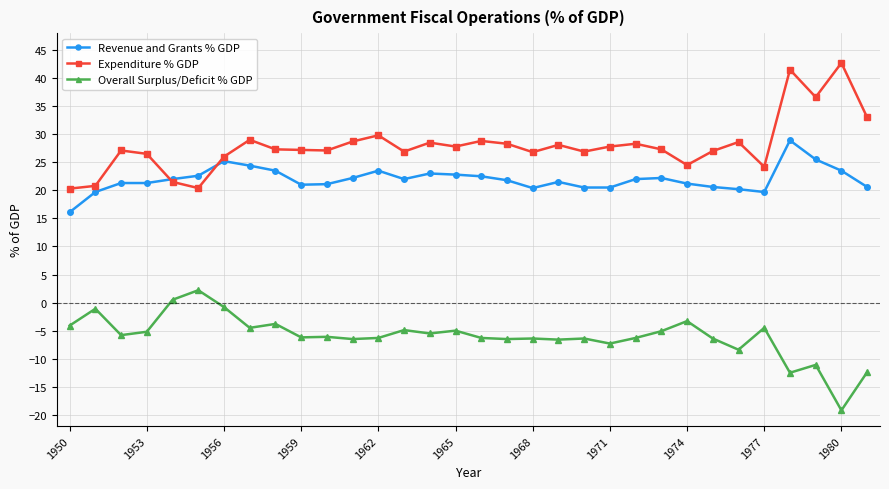

What is the sum of all Revenue and Grants % GDP values?

703.3